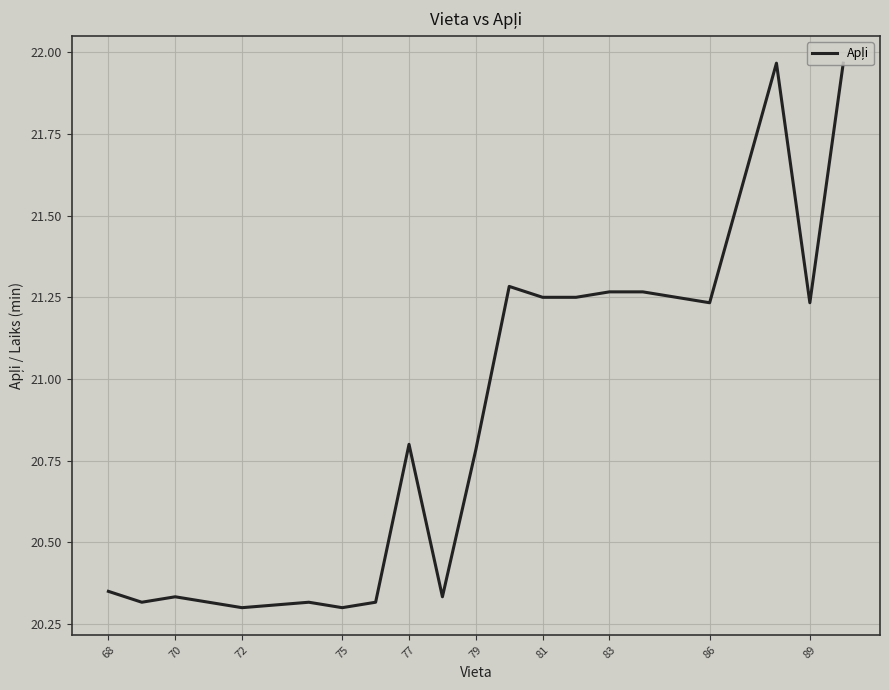

What is the difference between the maximum and minimum values?

1.7